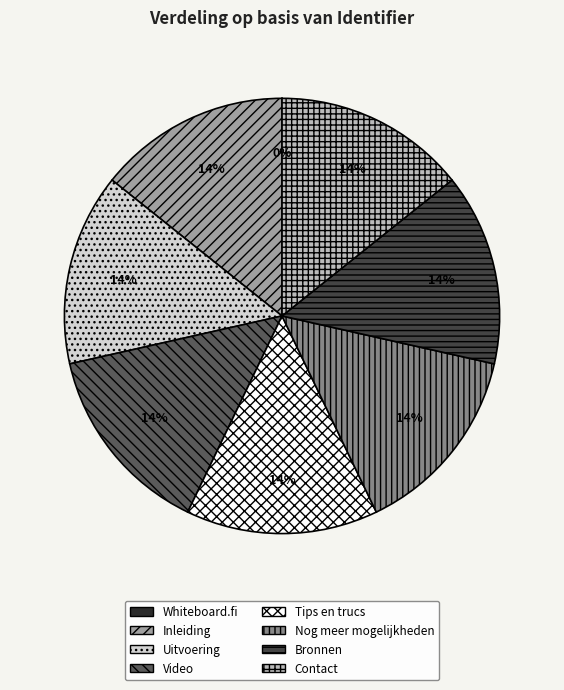

What percentage do Tips en trucs and Bronnen together represent?

28.5%